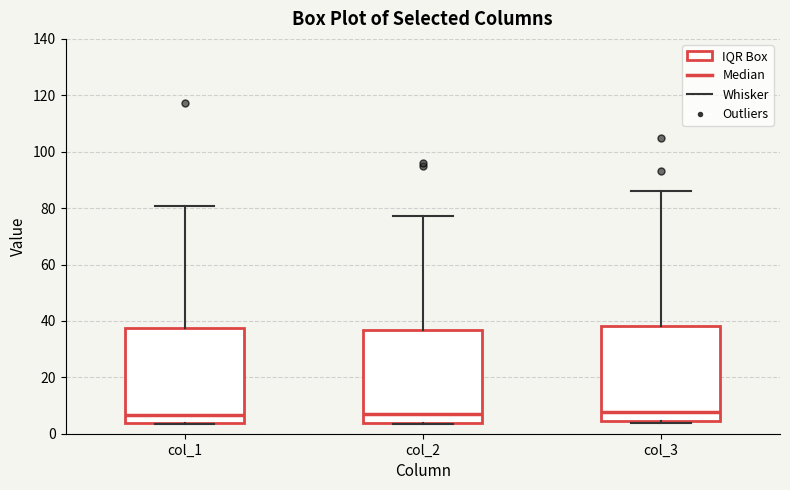

Where does the upper whisker of the box for col_1 end on the y-axis? The values are not printed on the chart, so give them approximately, as read against the axis.

80